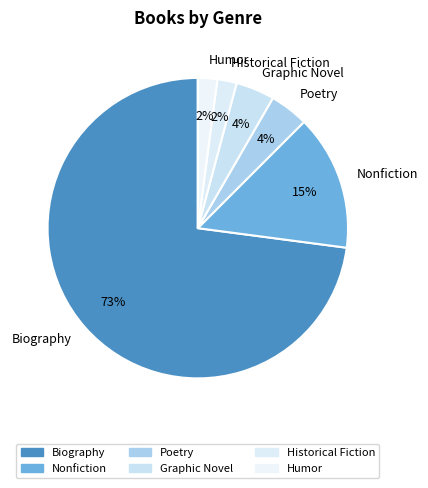

Which has a higher value, Graphic Novel or Biography?

Biography